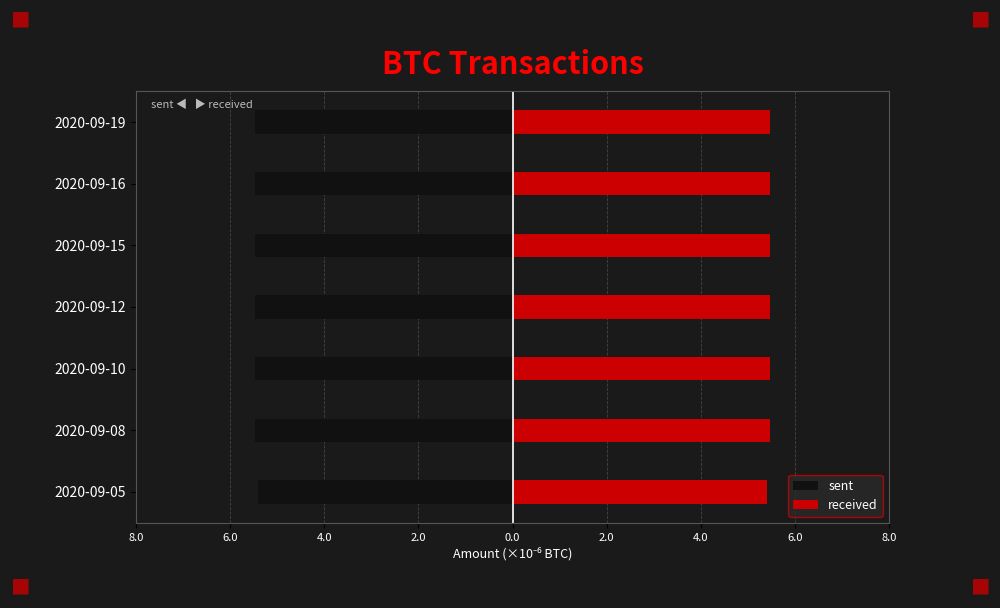

What are all the series names shown in the legend?

sent, received